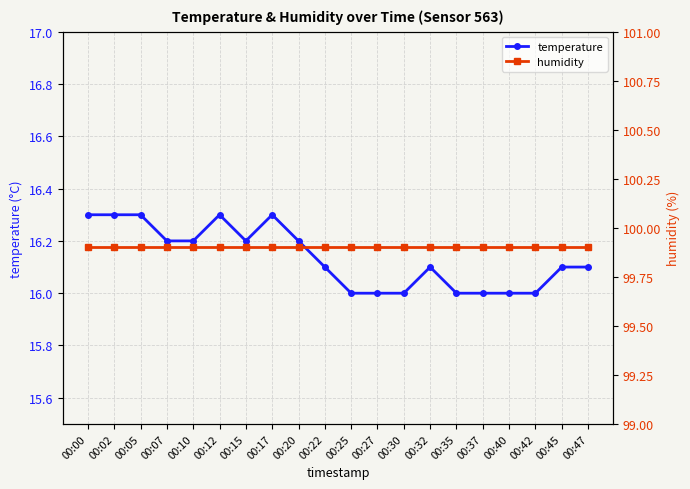

Which series has the largest range (max minus min)?

temperature